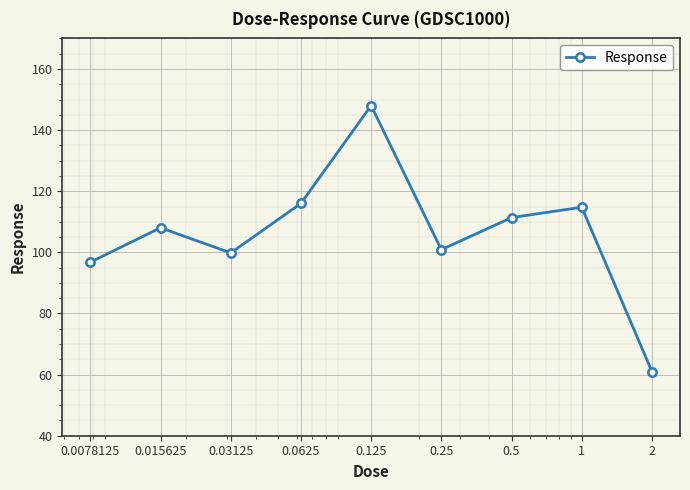

How many data points does each series have?

9